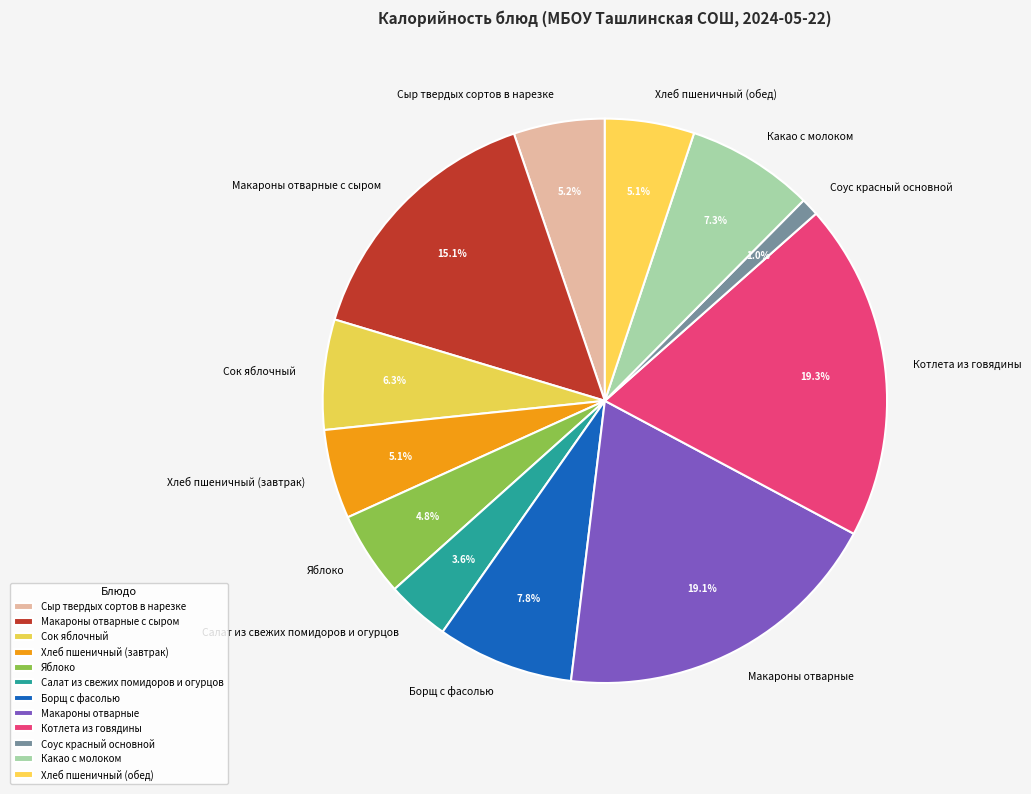

To the nearest percent, what portion does Хлеб пшеничный (обед) represent?

5%